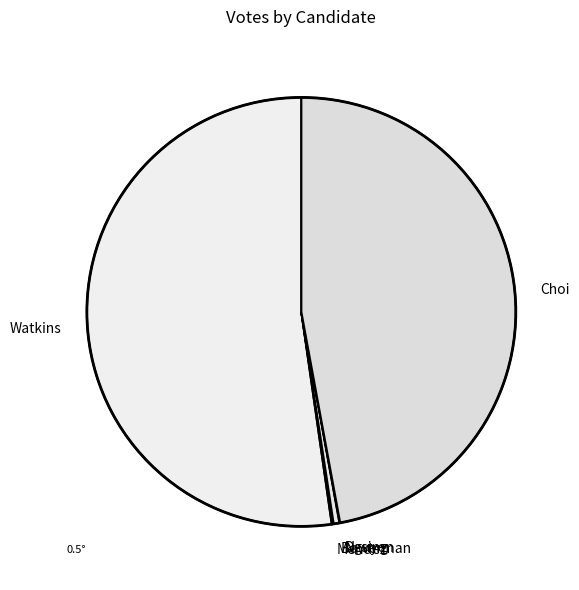

What is the largest slice in the pie chart?

Watkins